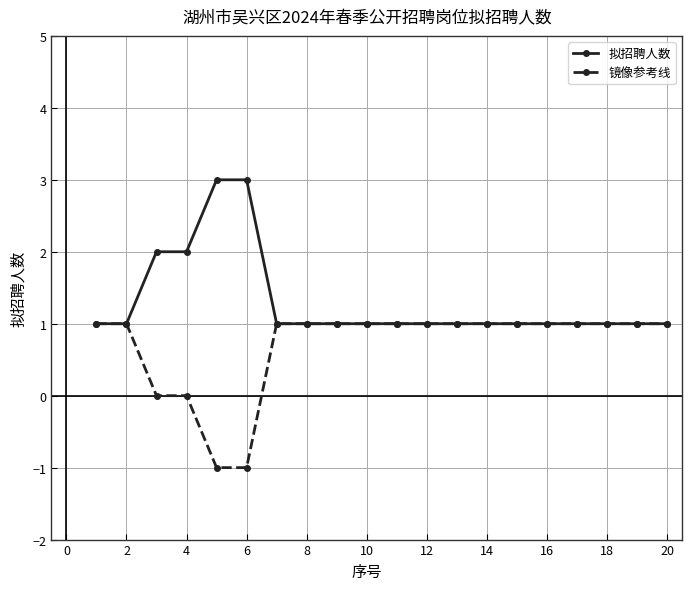

Rank the series by their average value, from highest to lowest.

拟招聘人数, 镜像参考线